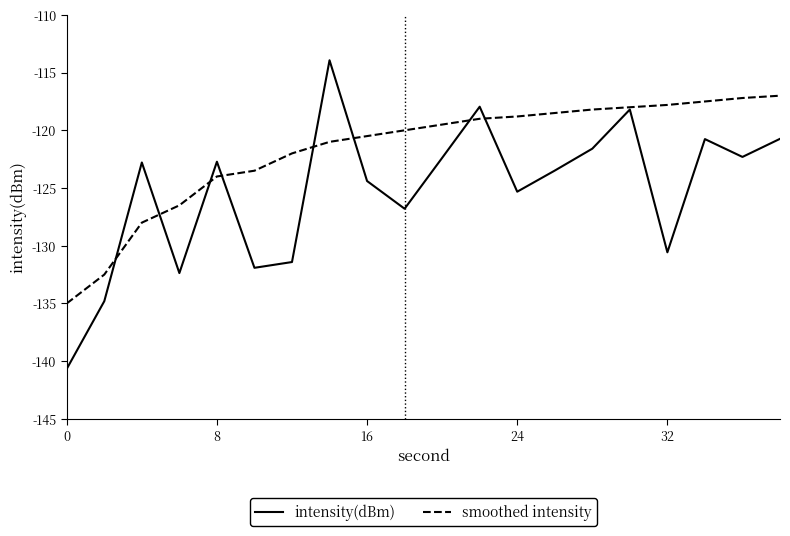

List the series in order of their peak value, highest first.

intensity(dBm), smoothed intensity